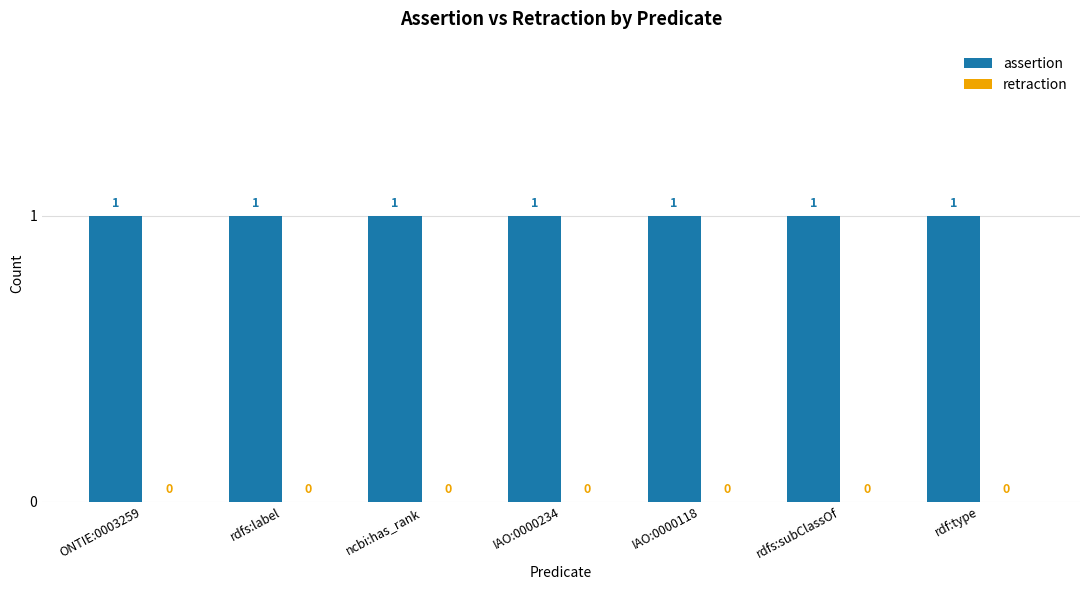

Rank the series by their average value, from lowest to highest.

retraction, assertion